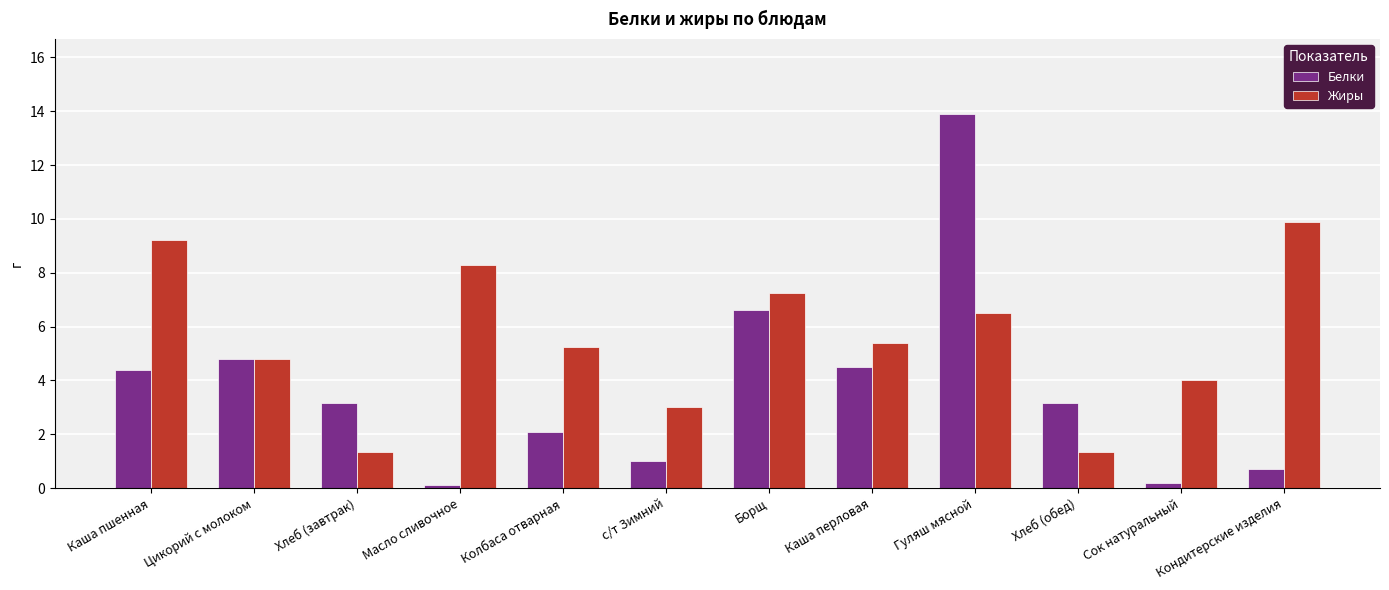

At how many categories does at least one series exceed 0?

12